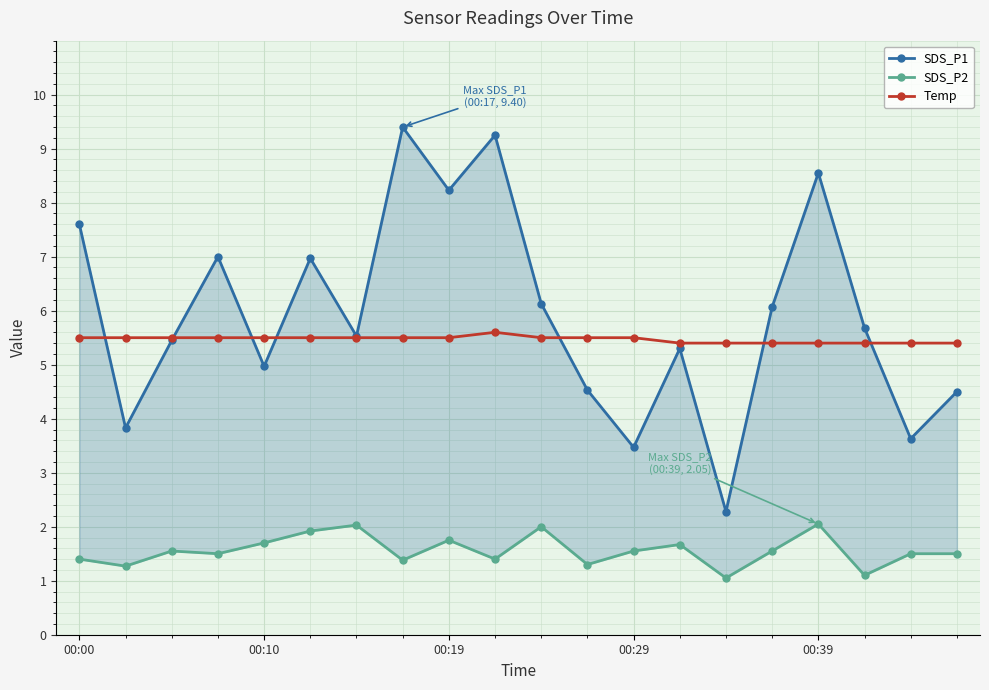

The Temp series shows 7.9 at 00:39. True or false?

False